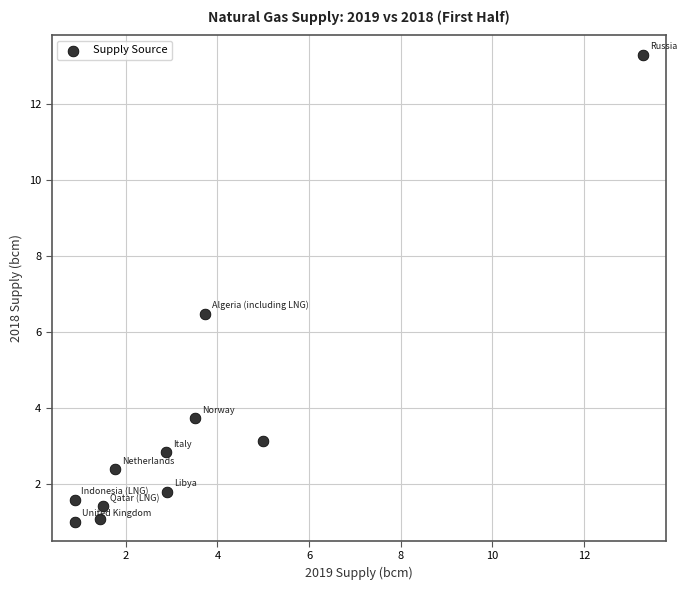

What Y value in the scatter plot is closest to 7?

6.5